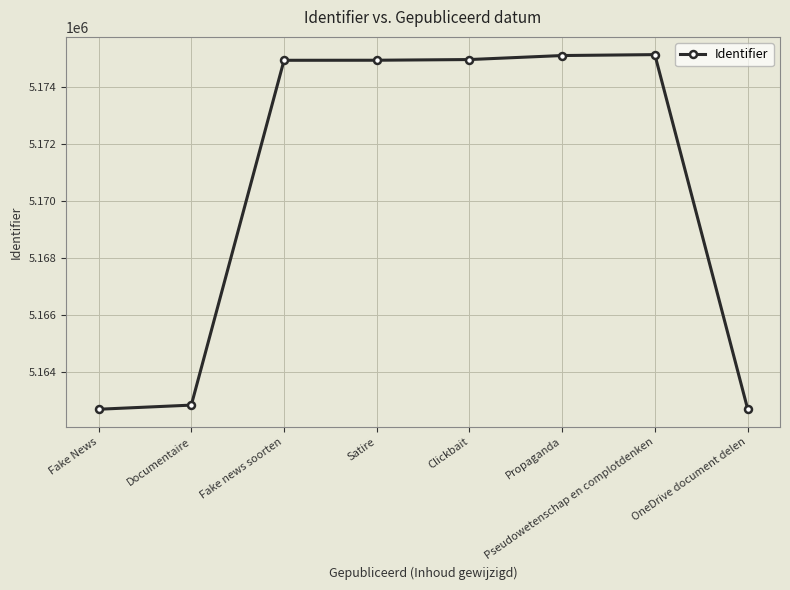

Is it true that the value at Satire is 5174946?

True